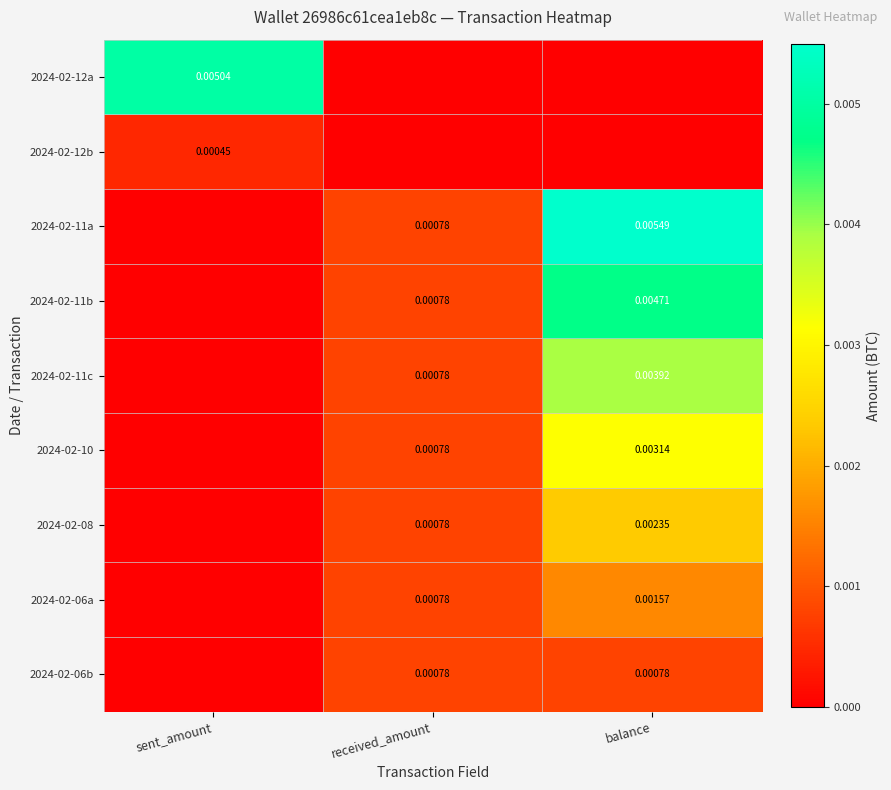

Is the value of 2024-02-11a at received_amount greater than the value of 2024-02-11c at balance?

No